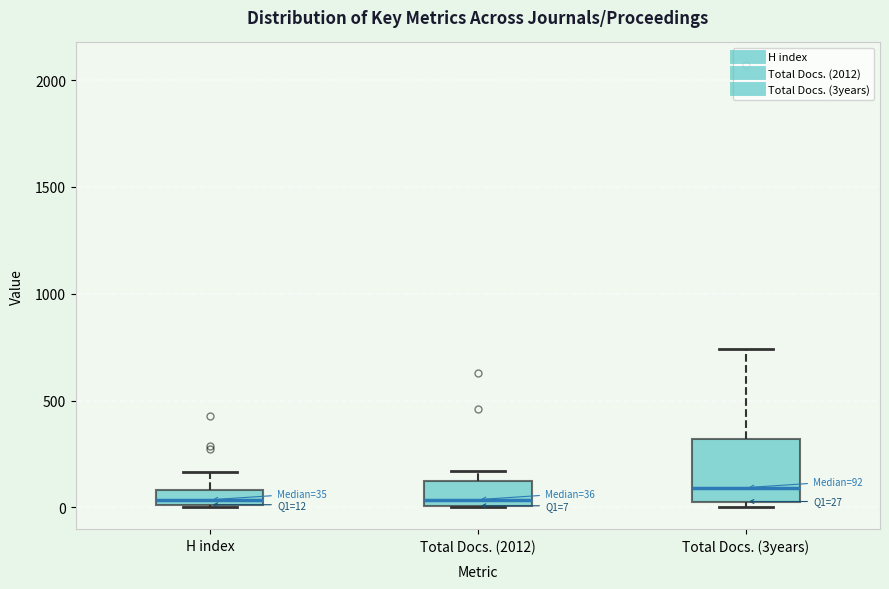

Which box is the tallest, from its lower edge to its upper edge?

Total Docs. (3years)